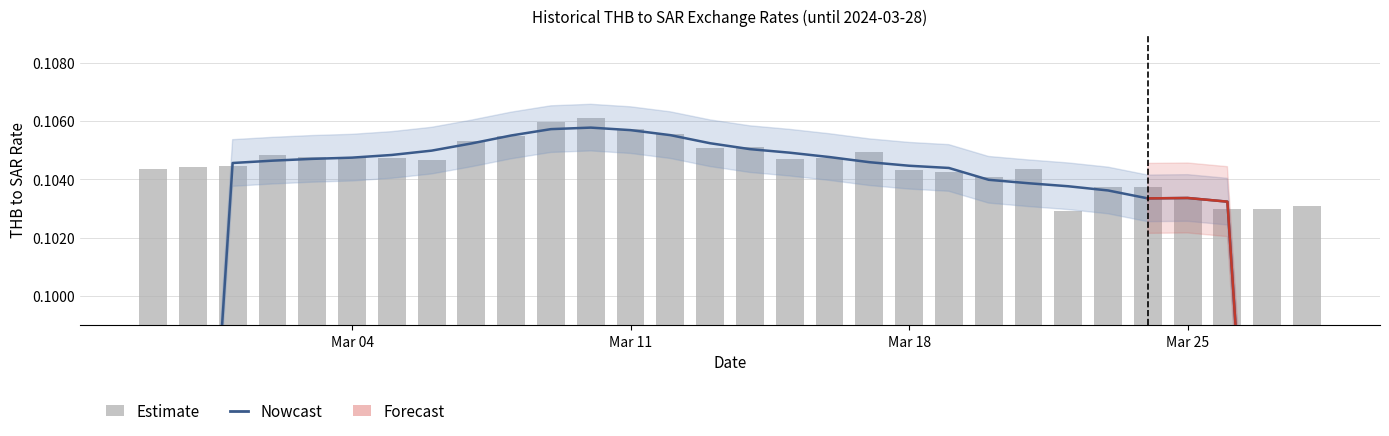

What is the value of the Nowcast bar at the 18th from the left?

0.1